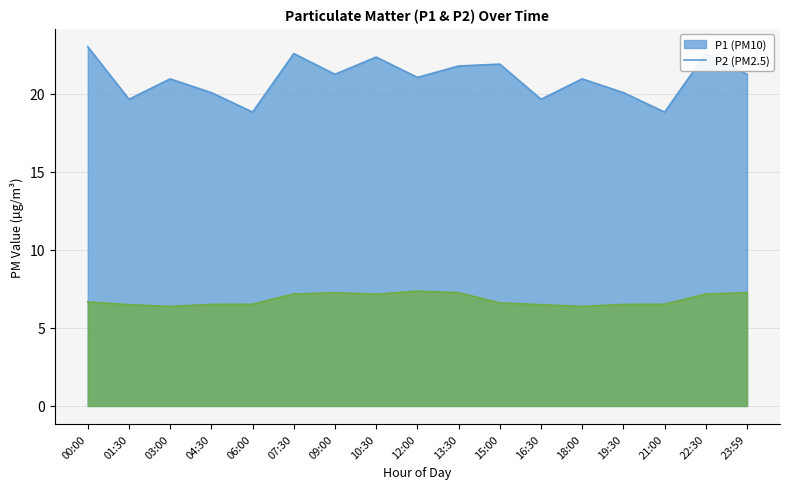

What is the spread (max minus min) of values at 21:00?

12.3